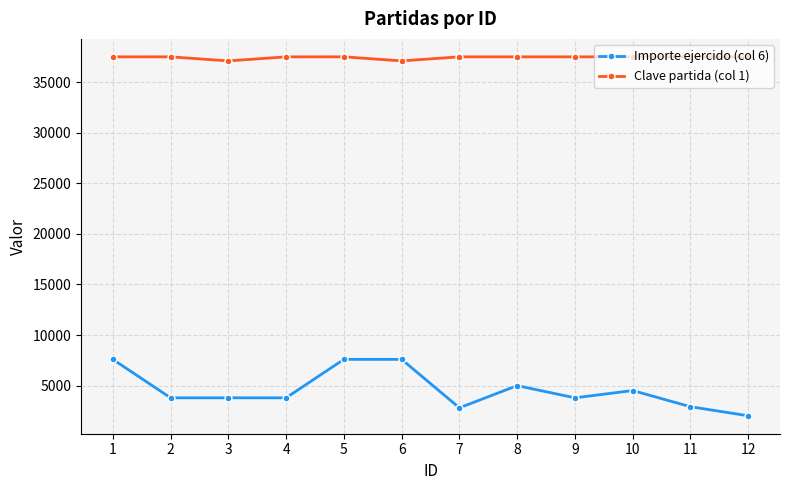

Does the chart display data point markers on the line(s)?

Yes